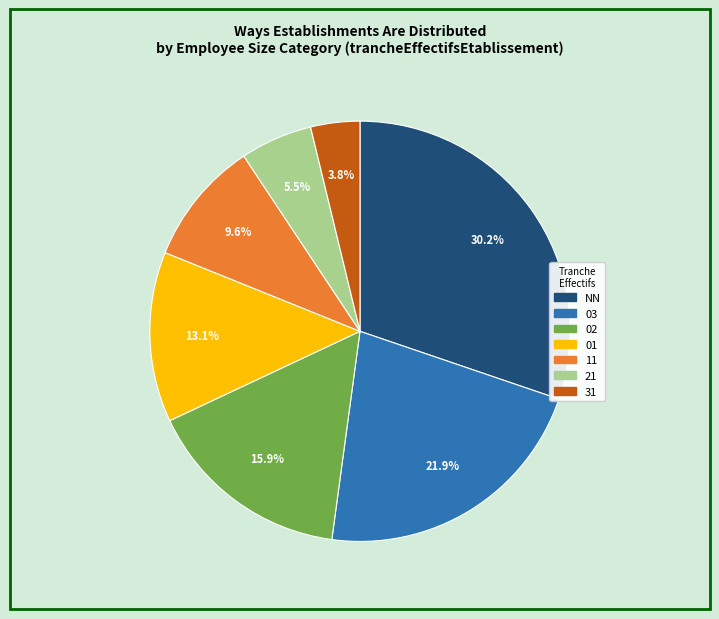

Between 21 and 31, which is larger?

21